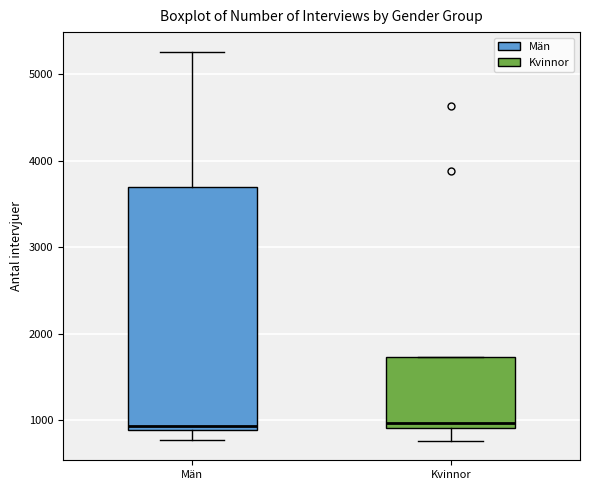

Where is the lower edge of the box for Kvinnor on the y-axis? The values are not printed on the chart, so give them approximately, as read against the axis.

900